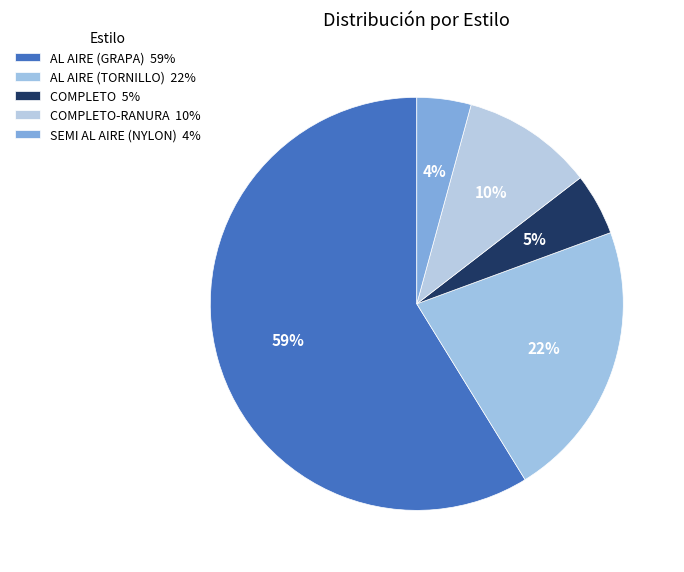

Count the number of slices in the pie.

5